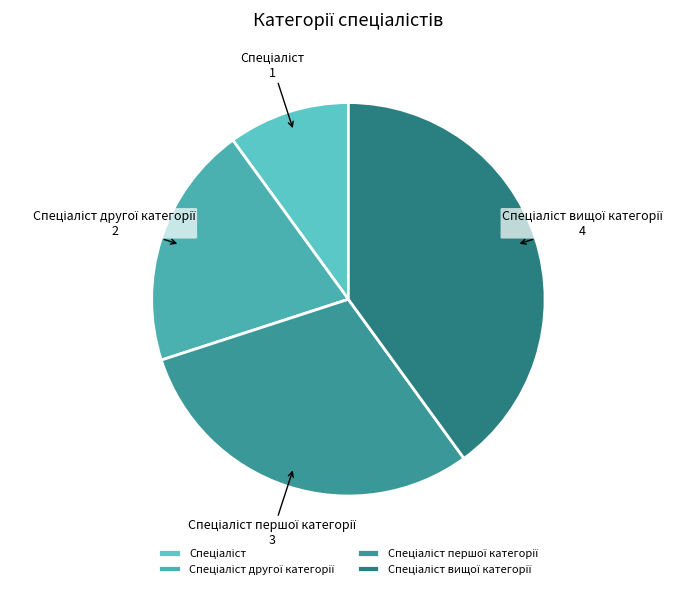

How many slices are in this pie chart?

4